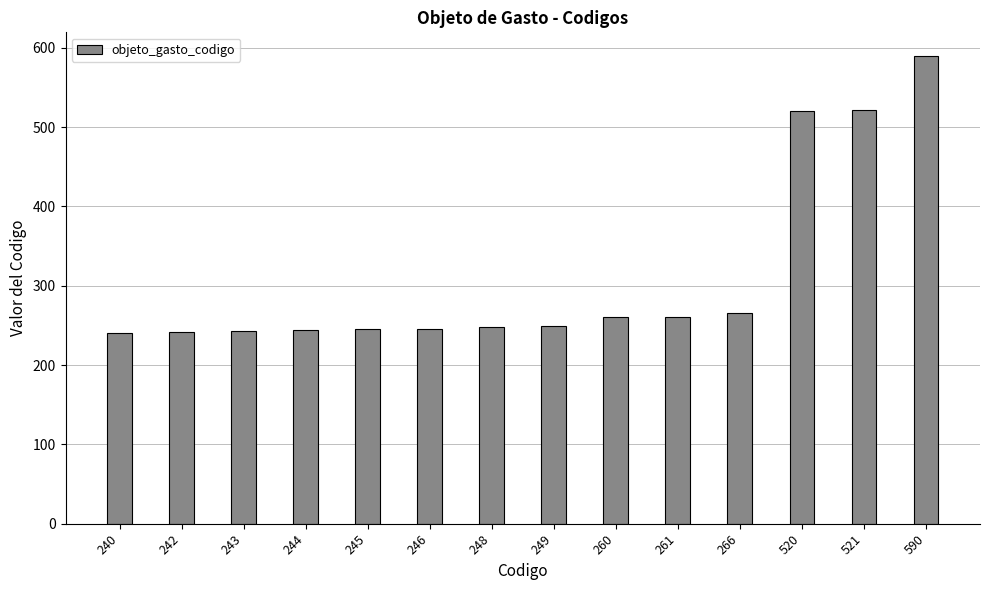

Which category has the highest value across all series?

590